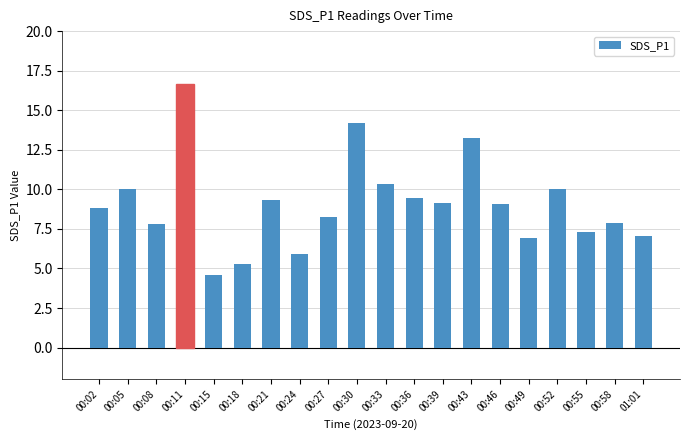

What is the greatest value displayed?

16.6